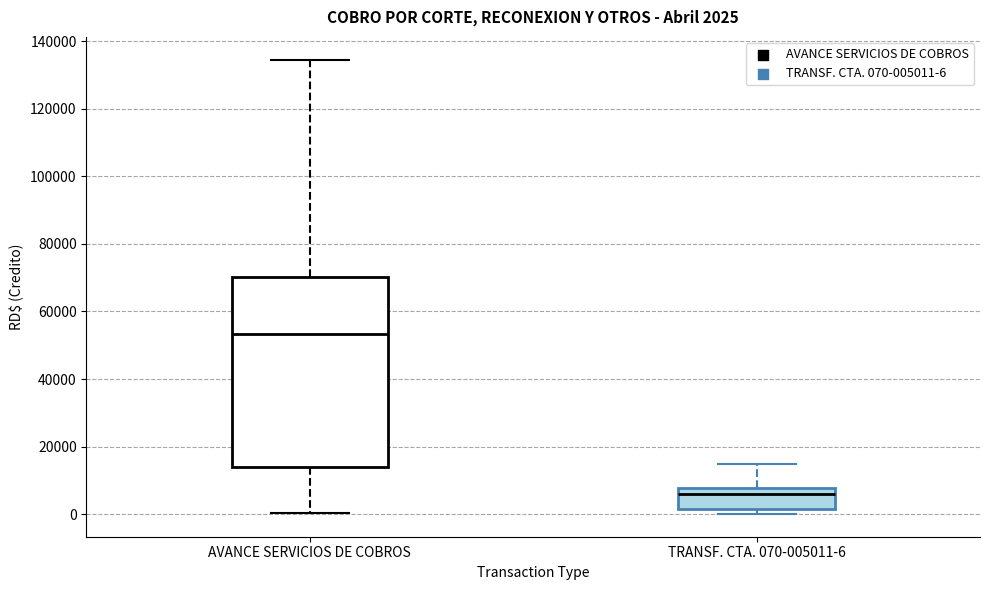

Which box has the lowest median line?

TRANSF. CTA. 070-005011-6